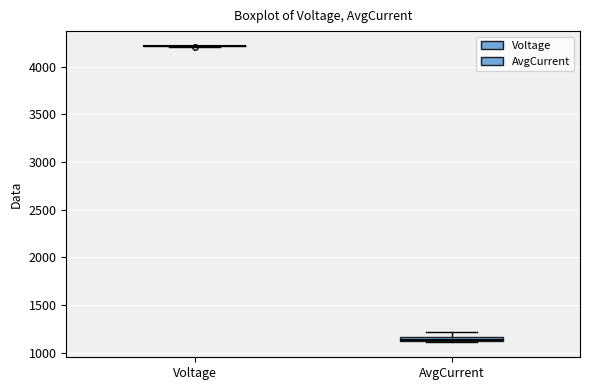

Where is the lower edge of the box for AvgCurrent on the y-axis? The values are not printed on the chart, so give them approximately, as read against the axis.

1100